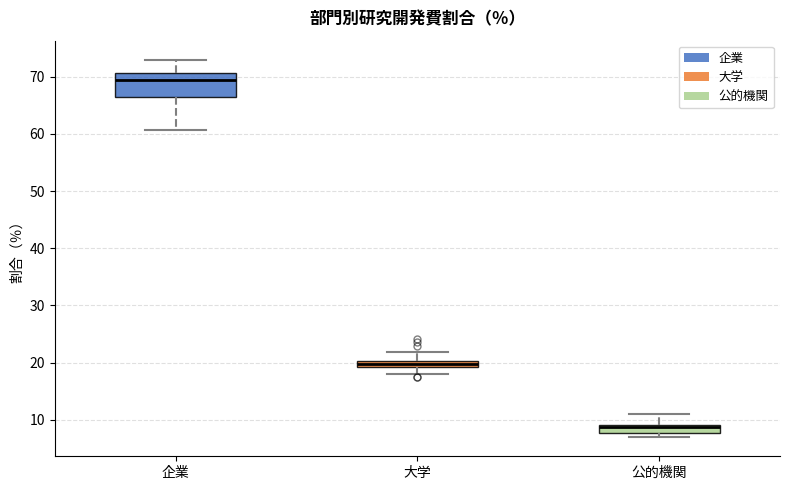

Which box's median line is the highest?

企業